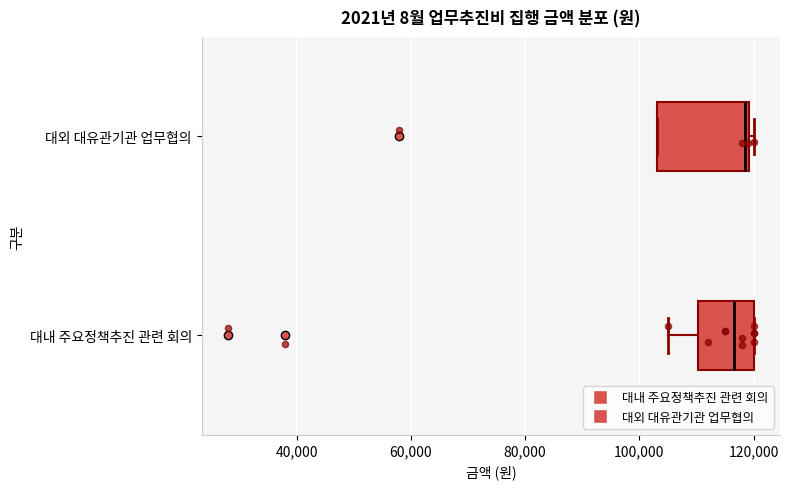

Reading bottom to top, read every box against the x-axis: the position of its median line, the range the box covers, and the ends of its whiskers. The values are not printed on the chart, so give them approximately, as read against the axis.

대내 주요정책추진 관련 회의: median 116000, box 110000 to 120000, whiskers 106000 to 120000
대외 대유관기관 업무협의: median 118000, box 104000 to 120000, whiskers 104000 to 120000 (just right of the box's right edge)